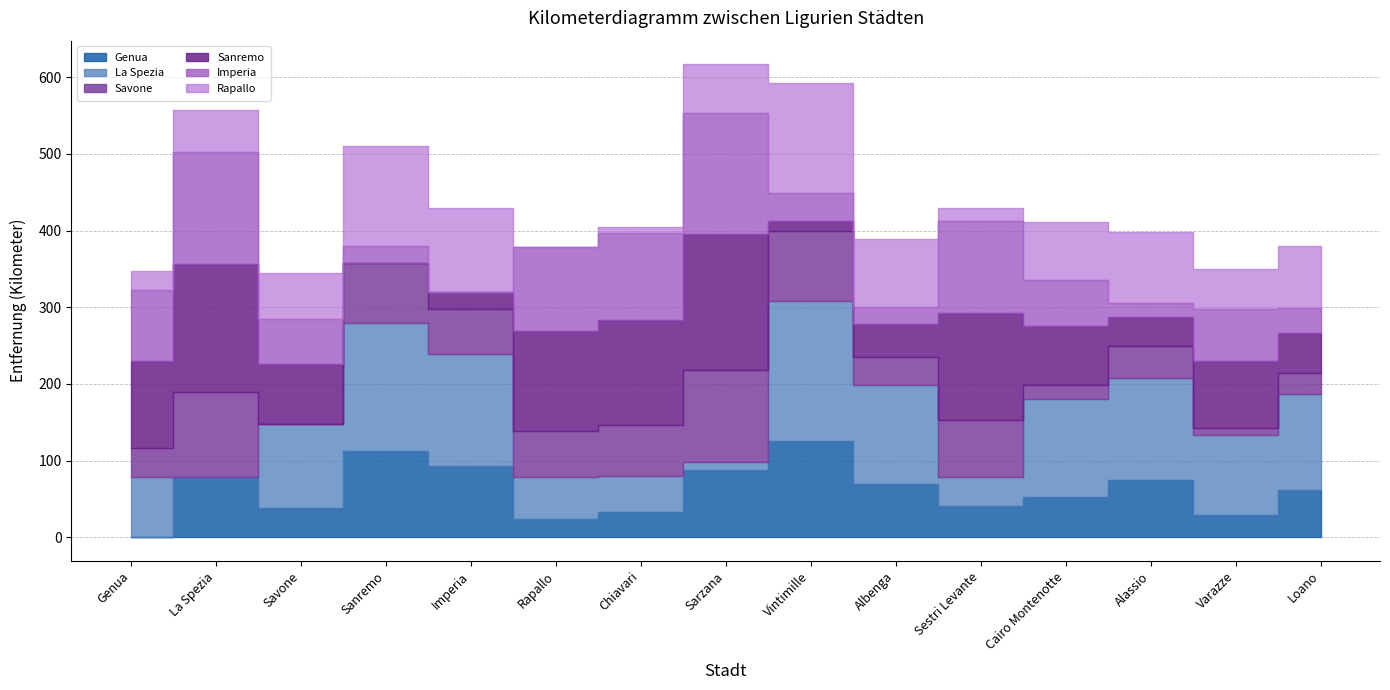

Where is the first local minimum for Genua?

Savone